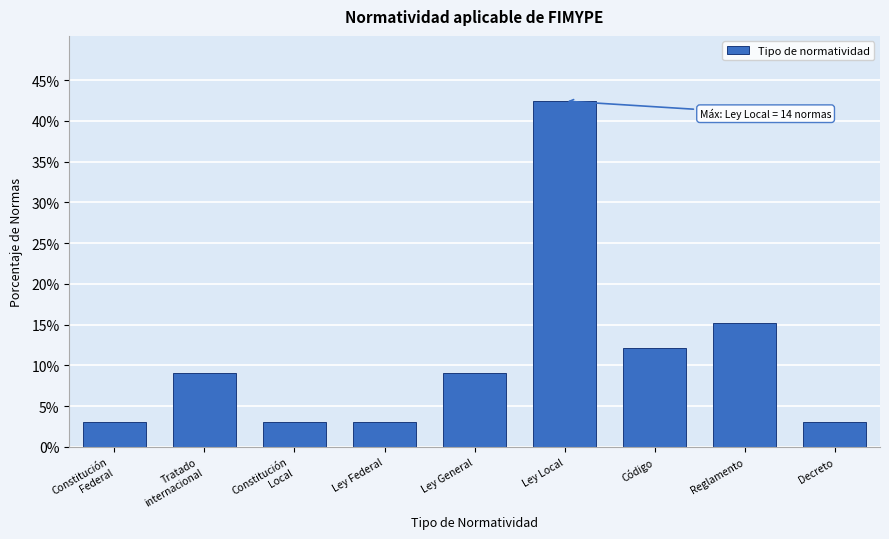

Reading left to right, transcribe all the data shown in this chart.

3.0	9.1	3.0	3.0	9.1	42.4	12.1	15.2	3.0